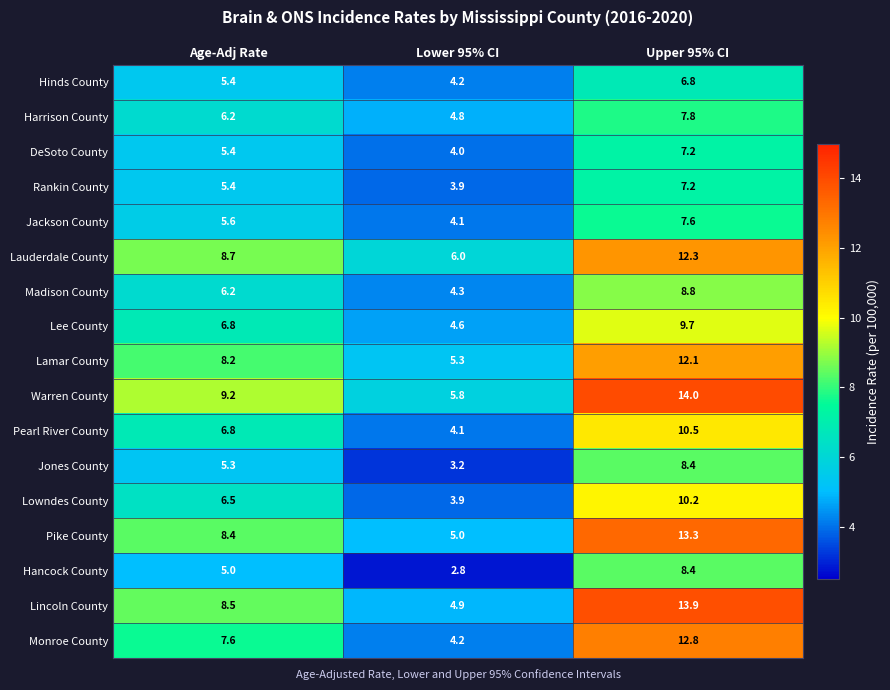

Where does the Hinds County series first go above 5?

Age-Adj Rate